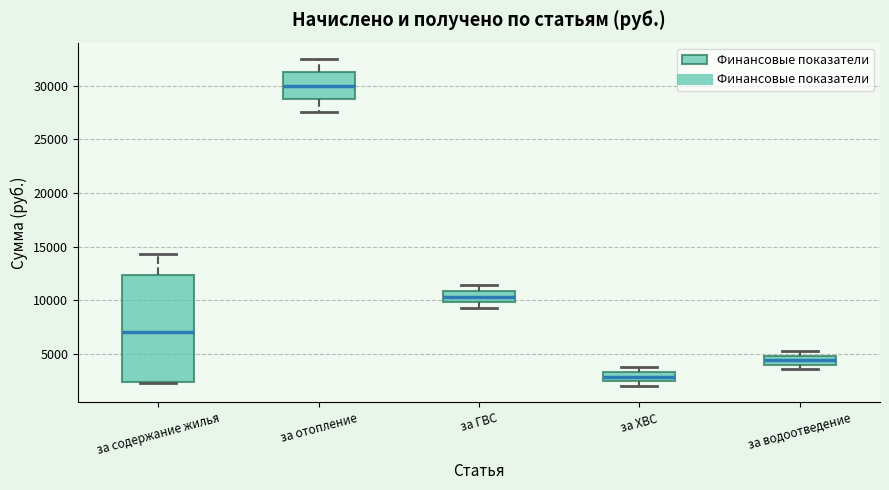

Reading left to right, read every box against the y-axis: the position of its median line, the range the box covers, and the ends of its whiskers. The values are not printed on the chart, so give them approximately, as read against the axis.

за содержание жилья: median 7000, box 2500 to 12500, whiskers 2500 to 14500
за отопление: median 30000, box 29000 to 31000, whiskers 27500 to 32500
за ГВС: median 10500, box 10000 to 11000, whiskers 9500 to 11500
за ХВС: median 3000, box 2500 to 3500, whiskers 2000 to 4000
за водоотведение: median 4500, box 4000 to 5000, whiskers 3500 to 5500